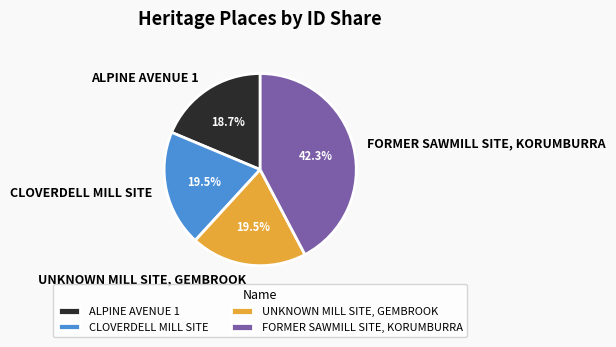

Combined, what portion of the pie is FORMER SAWMILL SITE, KORUMBURRA and CLOVERDELL MILL SITE?

61.8%